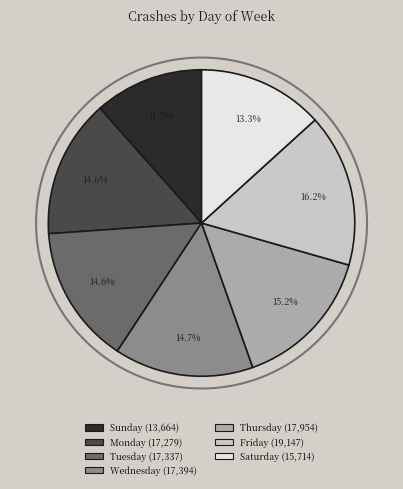

To the nearest percent, what is the average slice percentage?

14%